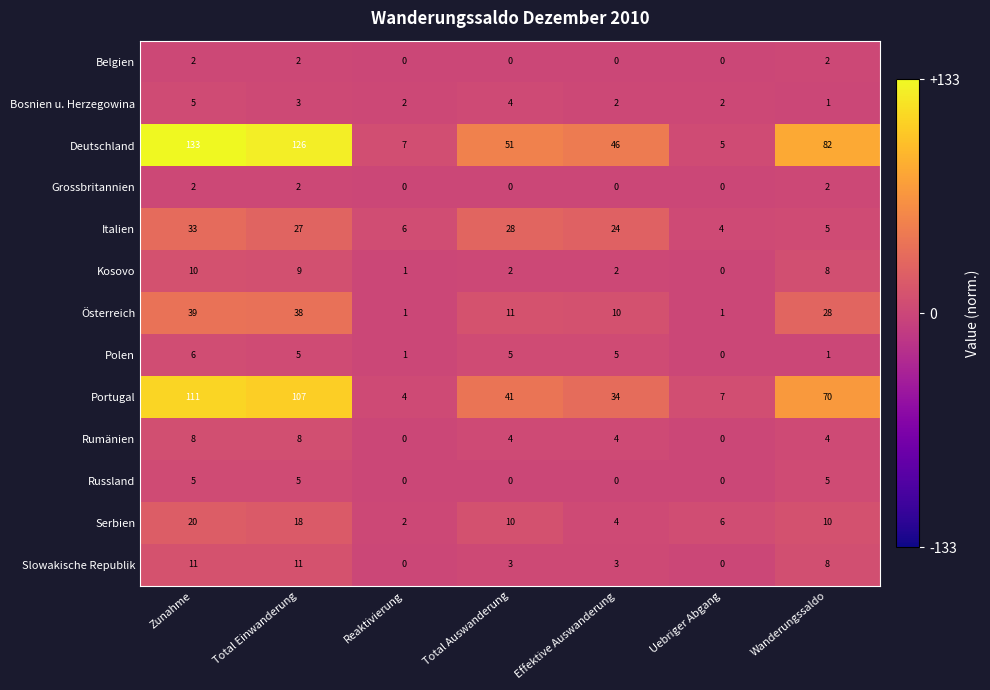

Between Zunahme and Total Auswanderung, which series saw the biggest shift?

Deutschland